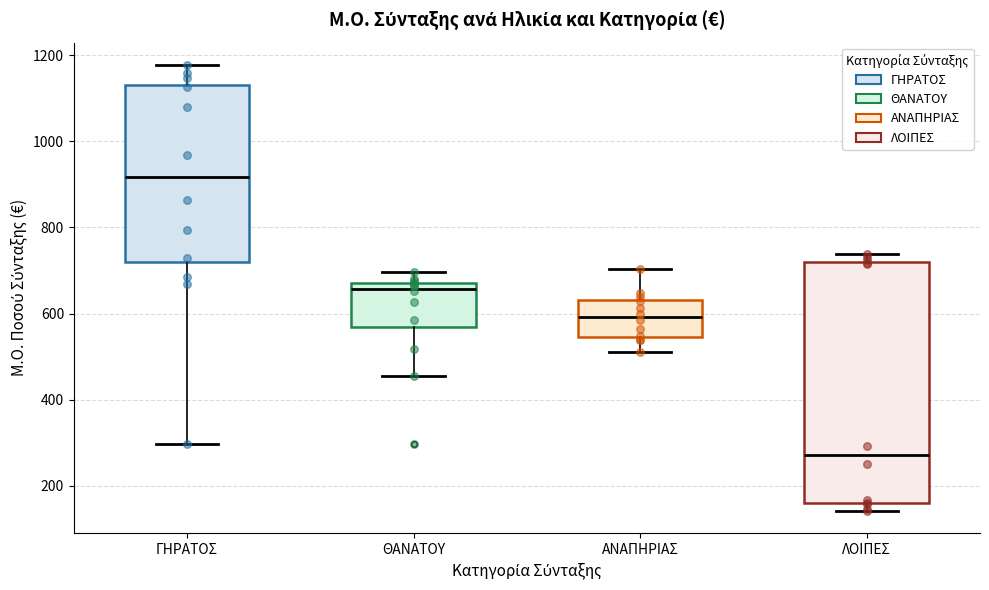

Reading left to right, read every box against the y-axis: the position of its median line, the range the box covers, and the ends of its whiskers. The values are not printed on the chart, so give them approximately, as read against the axis.

ΓΗΡΑΤΟΣ: median 920, box 720 to 1140, whiskers 300 to 1180
ΘΑΝΑΤΟΥ: median 660, box 560 to 680, whiskers 460 to 700
ΑΝΑΠΗΡΙΑΣ: median 600, box 540 to 640, whiskers 520 to 700
ΛΟΙΠΕΣ: median 280, box 160 to 720, whiskers 140 to 740